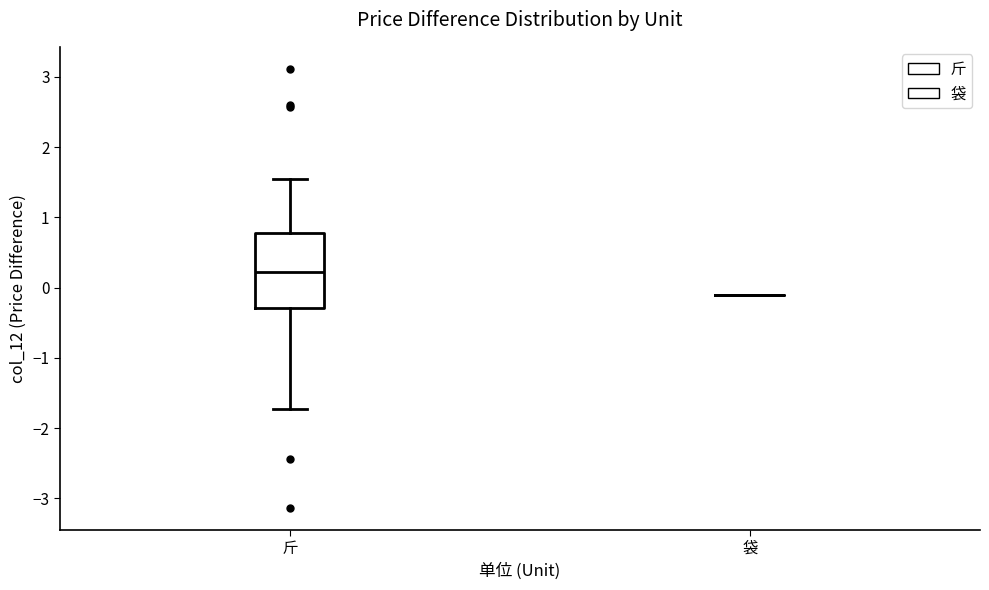

Reading left to right, read every box against the y-axis: the position of its median line, the range the box covers, and the ends of its whiskers. The values are not printed on the chart, so give them approximately, as read against the axis.

斤: median 0.2, box -0.3 to 0.8, whiskers -1.7 to 1.6
袋: box collapsed to a line at -0.1, whiskers -0.1 to -0.1